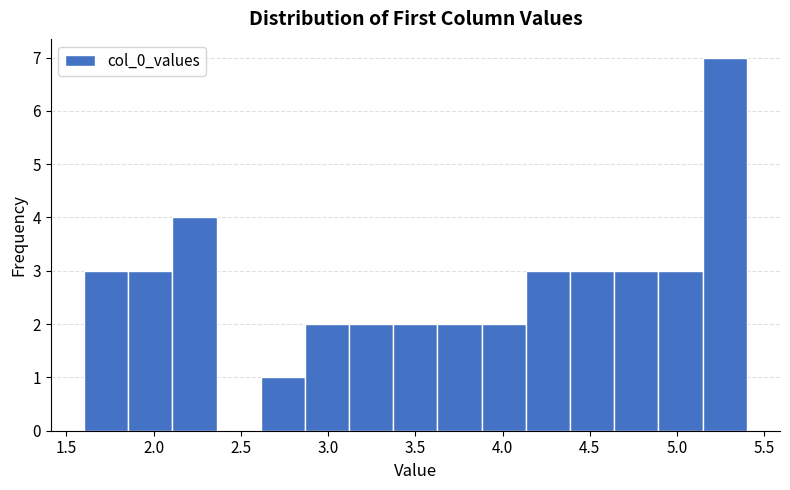

Which range on the x-axis has the tallest bar?

5.15 to 5.40